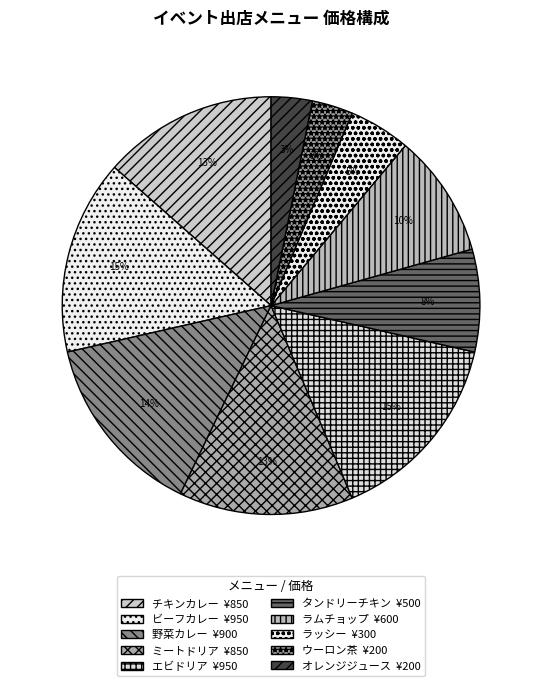

How many segments does this pie chart have?

10